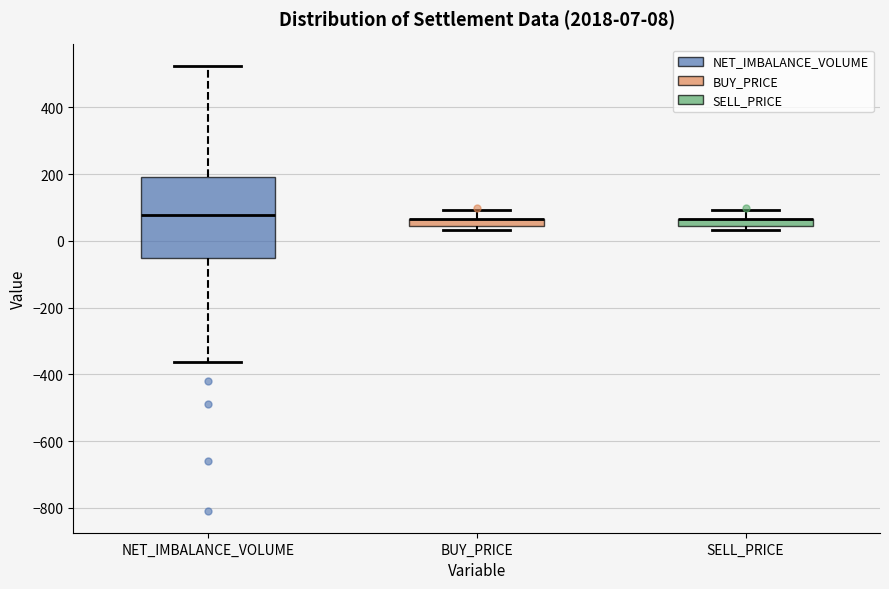

Which box is the tallest, from its lower edge to its upper edge?

NET_IMBALANCE_VOLUME